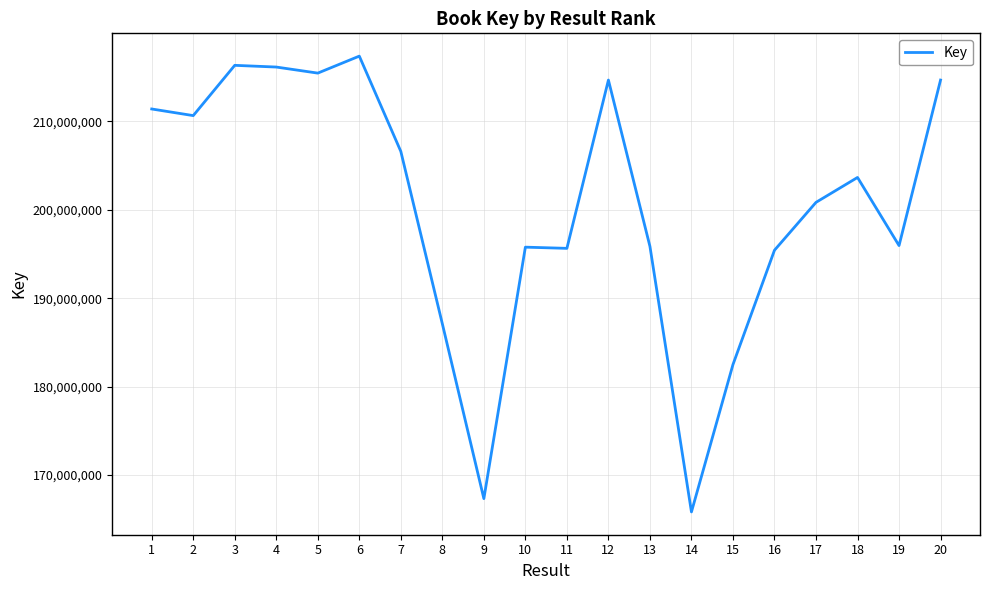

Count the number of categories in the chart.

20